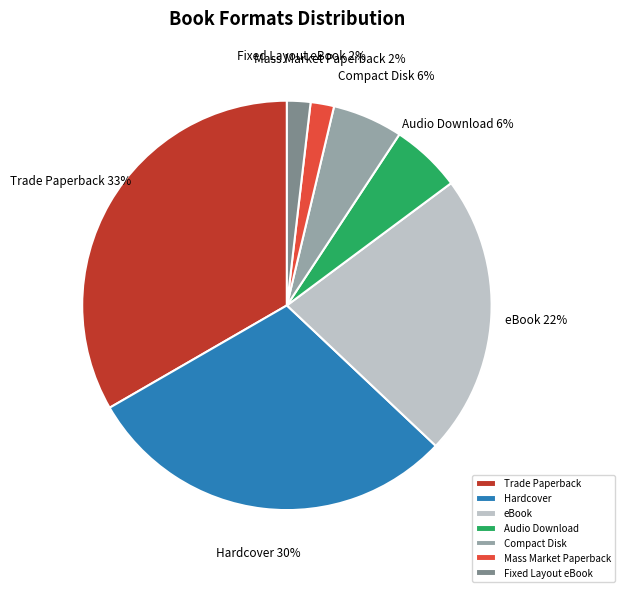

Which slice is the largest?

Trade Paperback